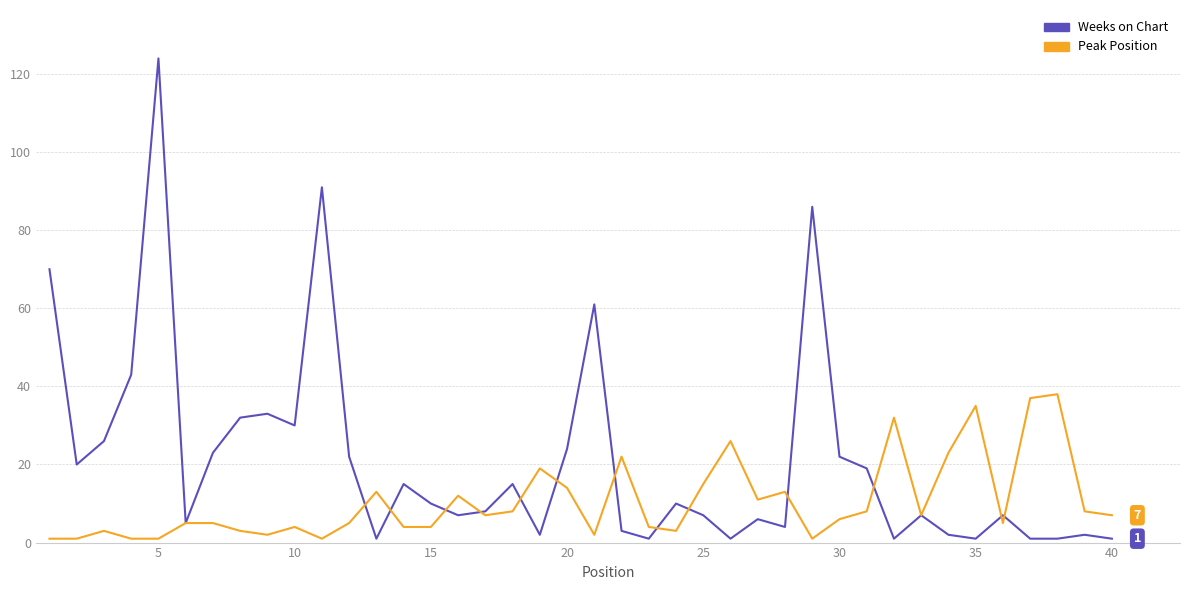

True or false: Weeks on Chart has more than 0 interior local peaks.

True